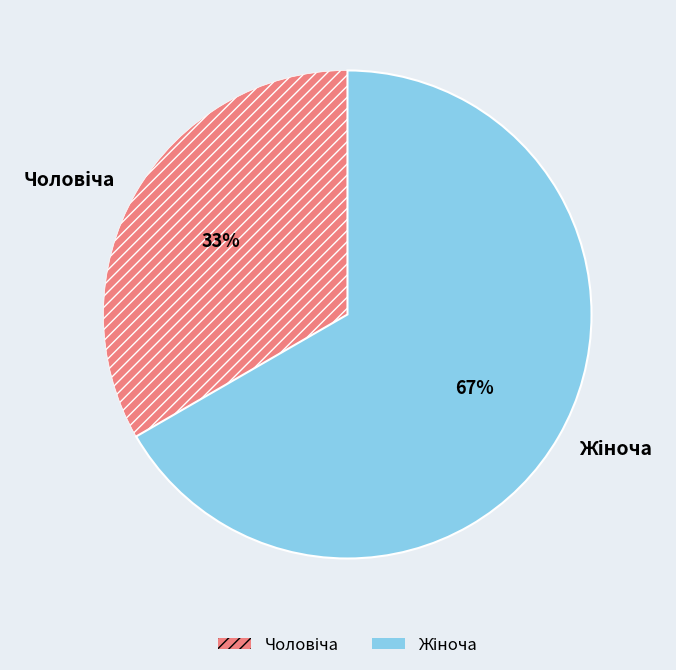

Is there any slice that represents more than half of the pie?

Yes